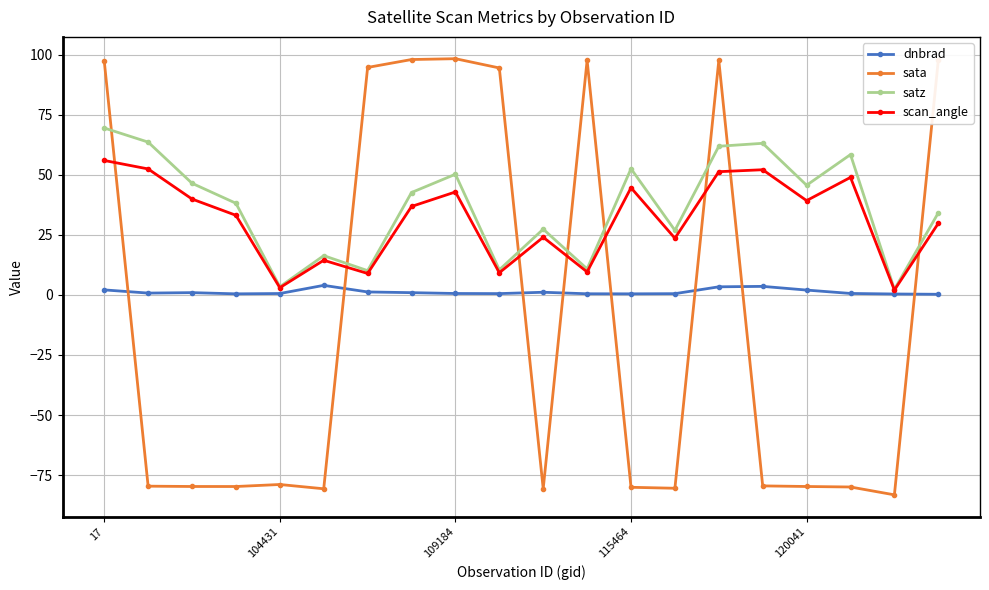

Which series has the widest spread of values?

sata